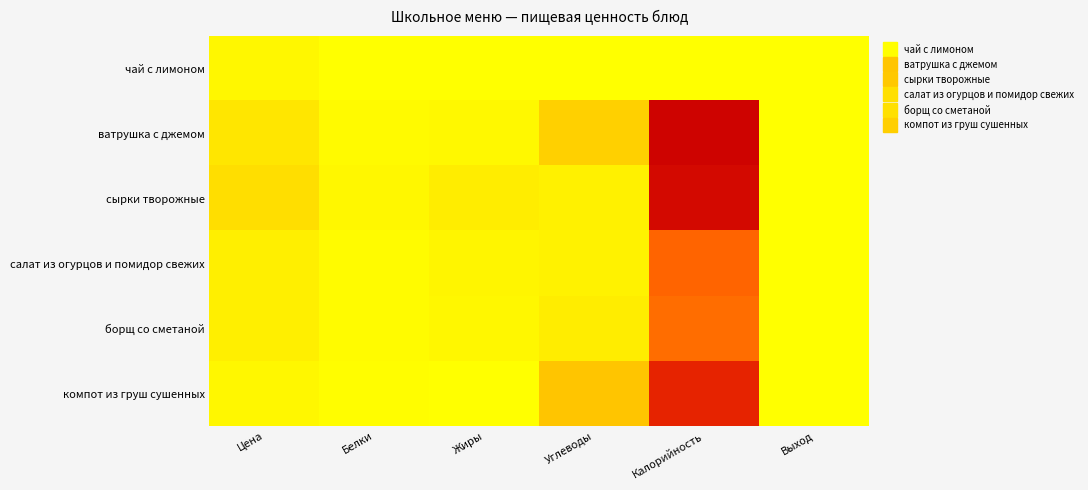

Reading right to left, extract all data points from this chart.

чай с лимоном: Выход=0	Калорийность=0	Углеводы=0	Жиры=0	Белки=0	Цена=5
ватрушка с джемом: Выход=0	Калорийность=162	Углеводы=29	Жиры=4	Белки=3	Цена=15
сырки творожные: Выход=0	Калорийность=157	Углеводы=9	Жиры=11	Белки=5	Цена=20
салат из огурцов и помидор свежих: Выход=0	Калорийность=92	Углеводы=8	Жиры=6	Белки=2	Цена=10
борщ со сметаной: Выход=0	Калорийность=87	Углеводы=11	Жиры=5	Белки=2	Цена=10
компот из груш сушенных: Выход=0	Калорийность=136	Углеводы=35	Жиры=0	Белки=1	Цена=5